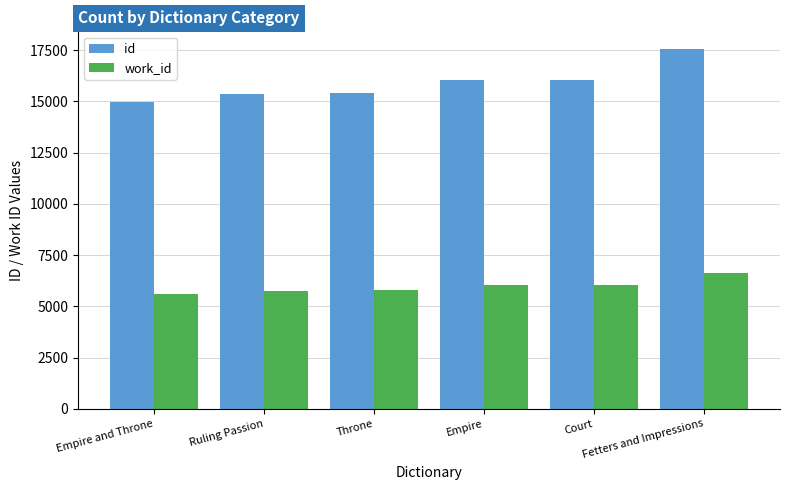

At which category does the chart reach its peak across all series?

Fetters and Impressions